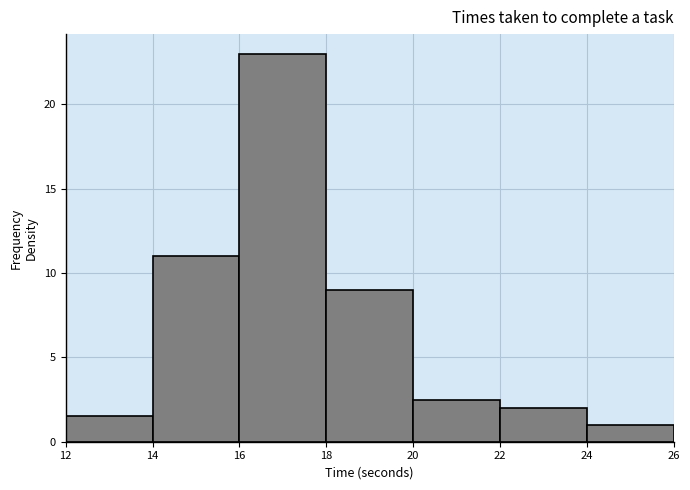

Reading left to right, list every bar in this chart as the range it spans on the x-axis followed by its height. The values are not printed on the chart, so give them approximately, as read against the axis.

12 to 14: 1.5
14 to 16: 11.0
16 to 18: 23.0
18 to 20: 9.0
20 to 22: 2.5
22 to 24: 2.0
24 to 26: 1.0